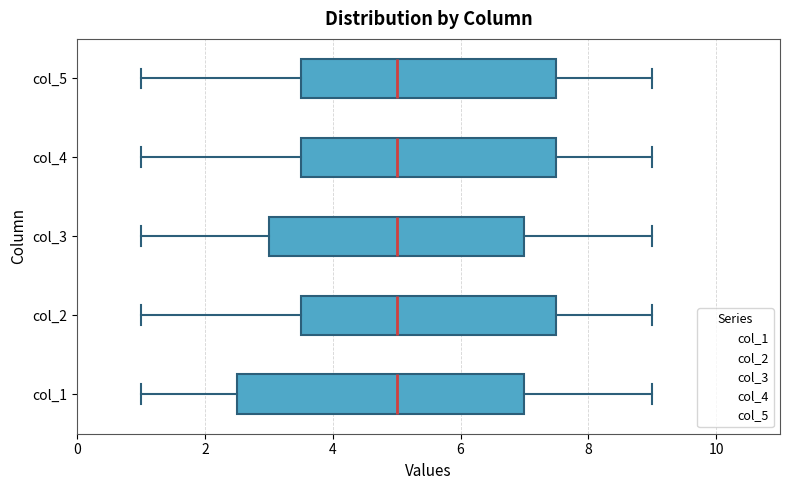

Comparing the boxes themselves (not the whiskers), which one is the widest?

col_1